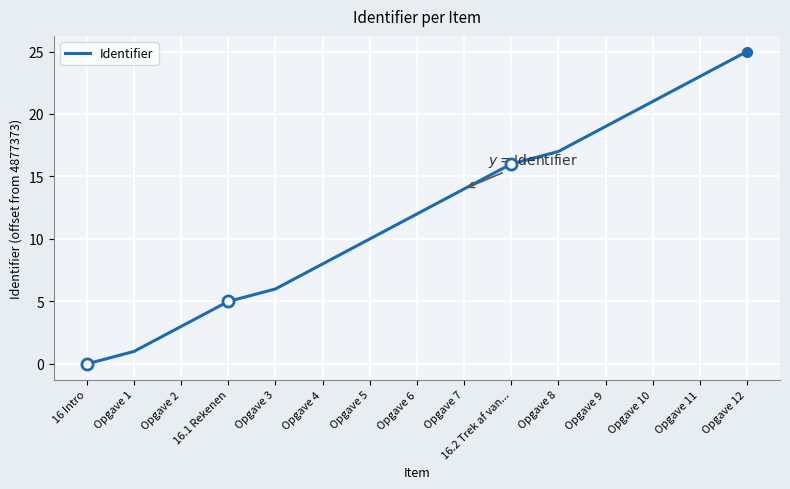

Does the chart display data point markers on the line(s)?

No